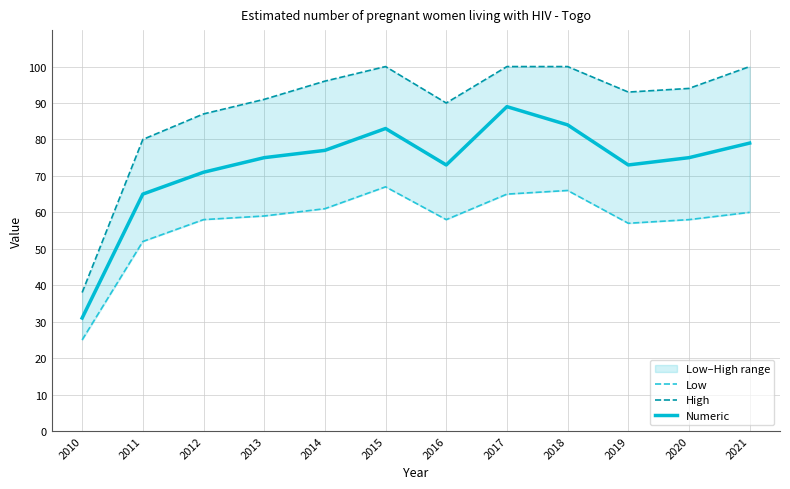

How many data points in Low are above 59?

5